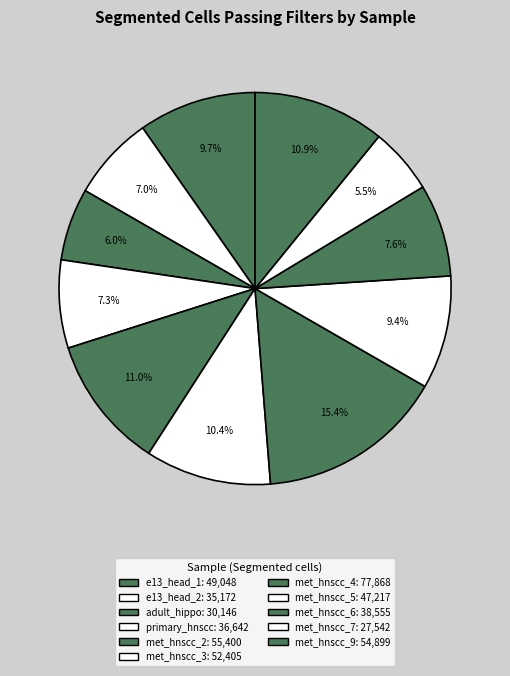

To the nearest percent, what is the difference between the largest and smallest slice percentages?

10%